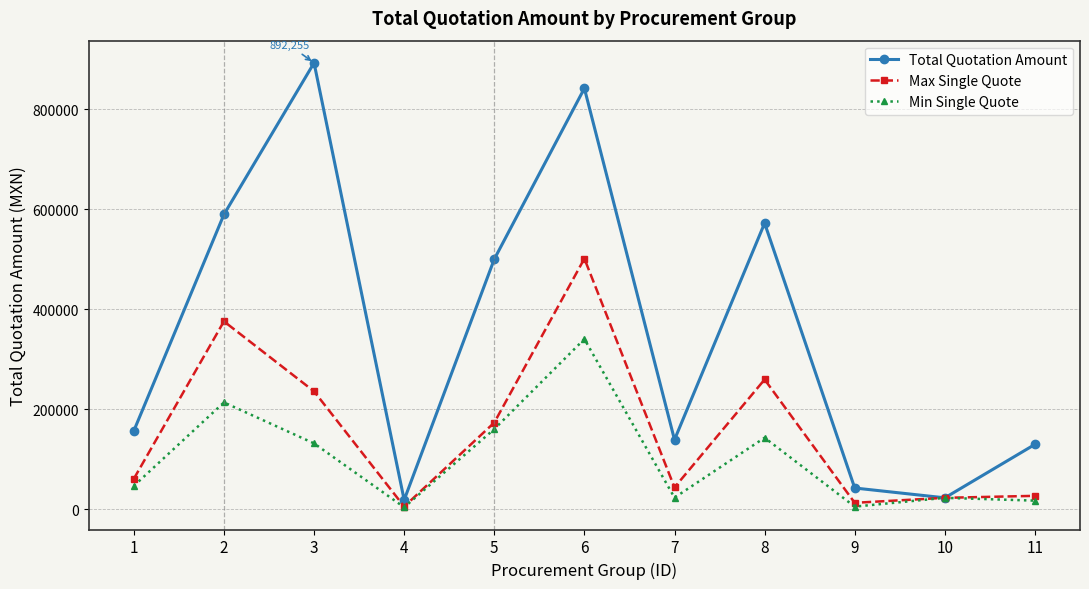

What value does the Total Quotation Amount series have at 8?

571909.0